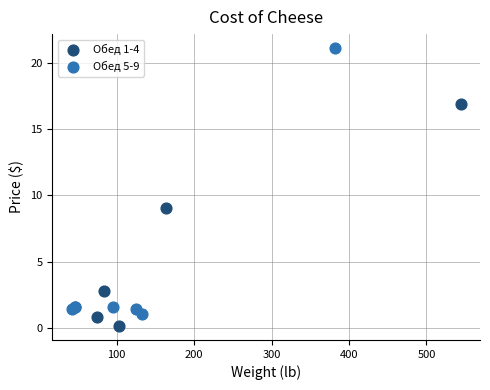

Which series reaches the maximum Y coordinate?

Обед 5-9